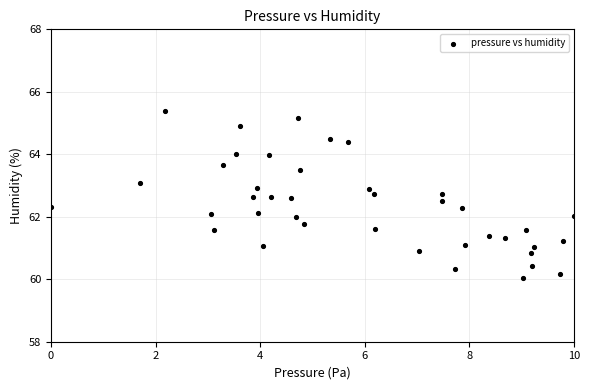

What is the range of X values (max minus min)?

10.0